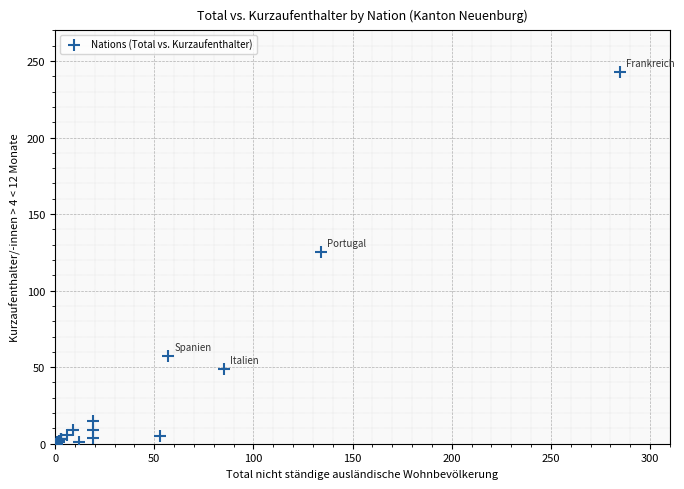

What Y value in the scatter plot is closest to 121?

125